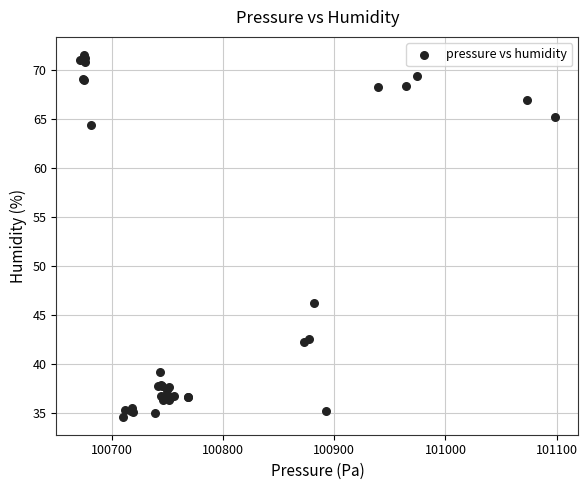

What Y value in the scatter plot is closest to 53?

46.3